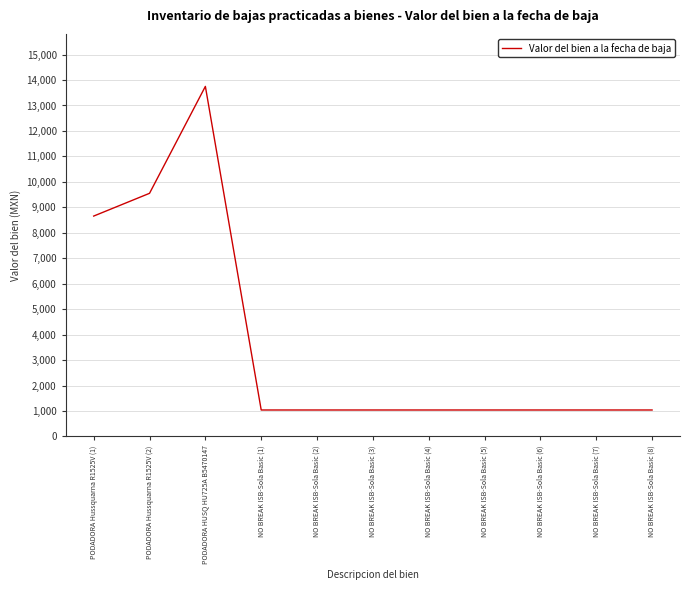

What is the difference between the maximum and second lowest values?

12712